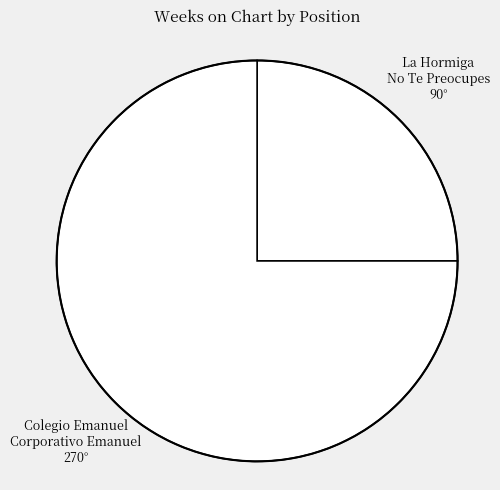

Rank the categories by value from highest to lowest.

Colegio Emanuel Corporativo Emanuel, La Hormiga No Te Preocupes